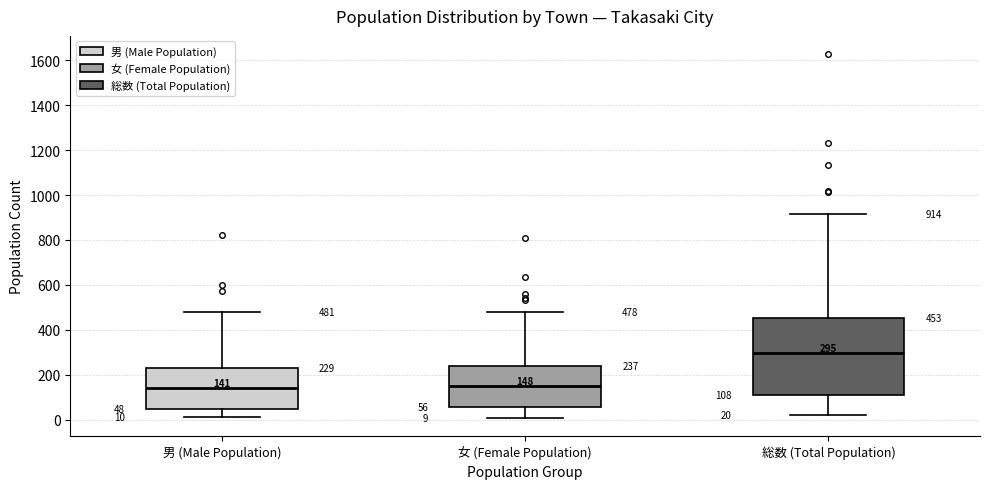

Comparing the boxes themselves (not the whiskers), which one is the tallest?

総数 (Total Population)